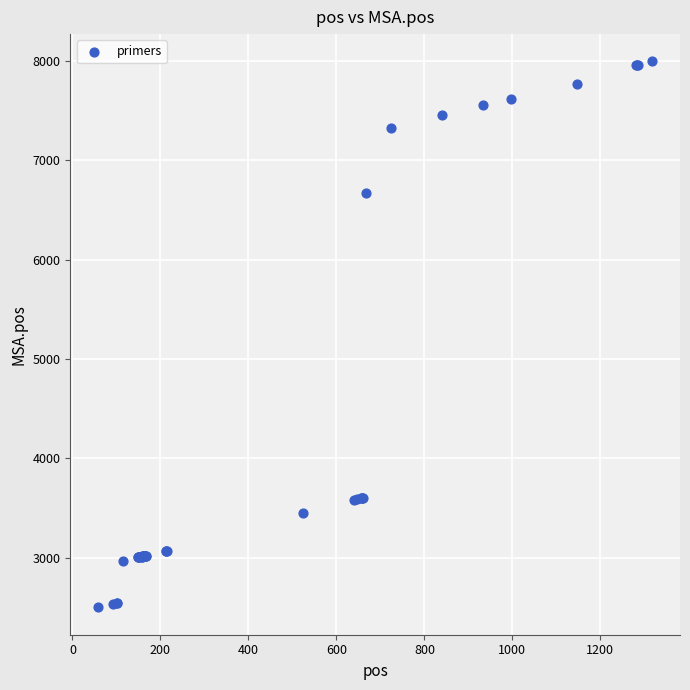

What Y value in the scatter plot is closest to 5247?

6675